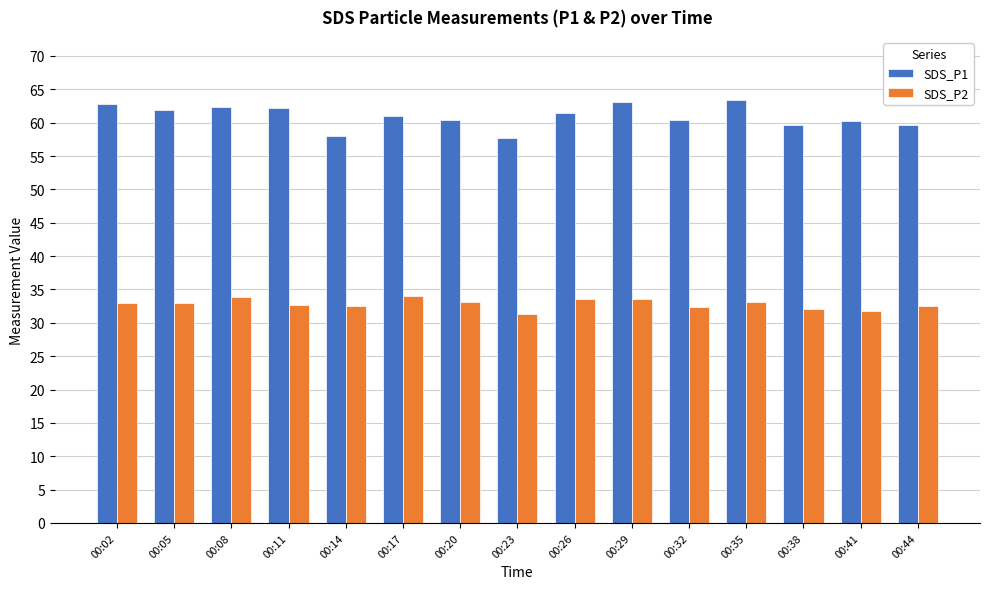

The SDS_P2 series shows 31.4 at 00:23. True or false?

True